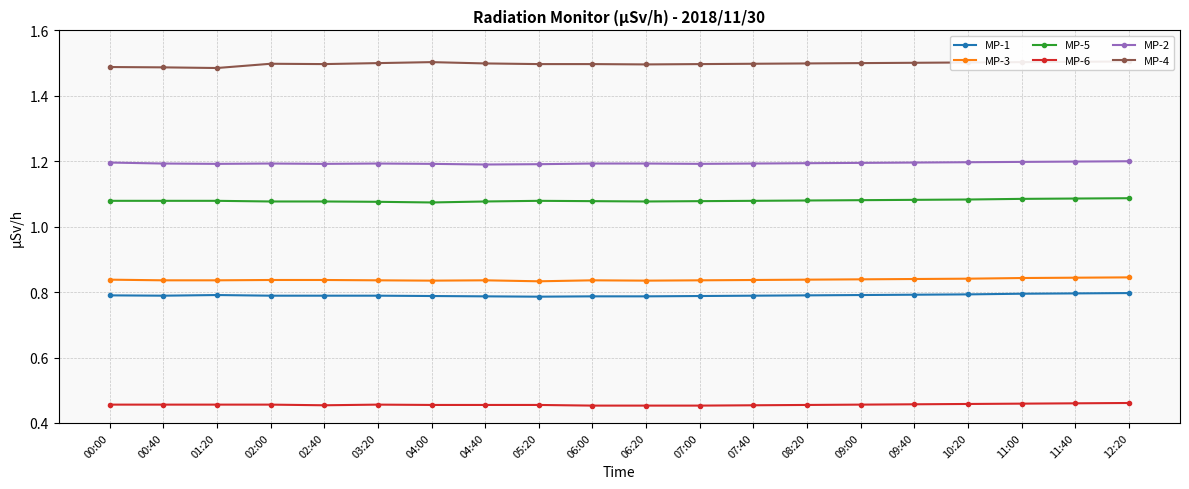

What is the total value across all series at 02:00?

5.8